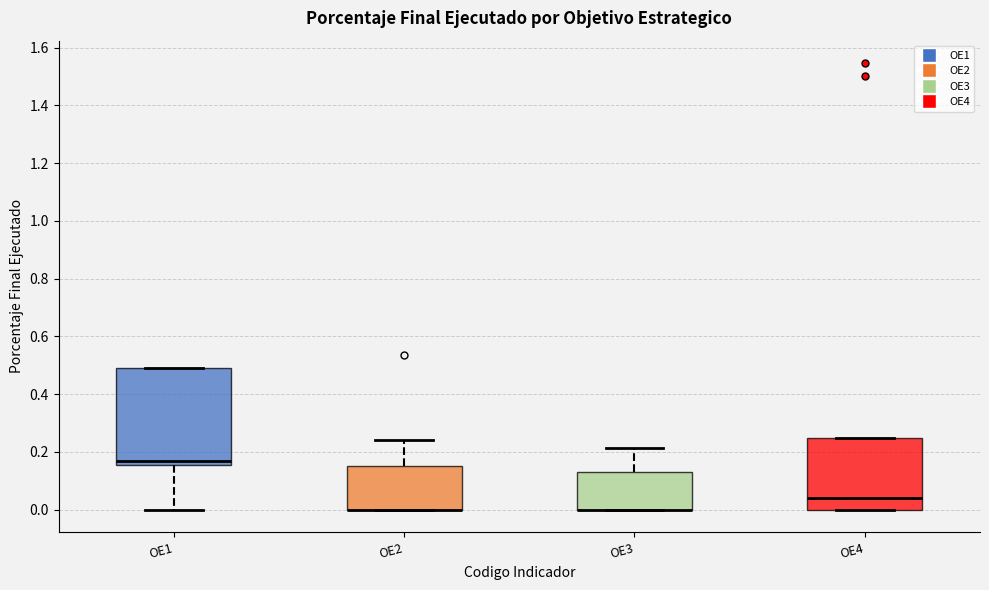

Where does the upper whisker of the box for OE3 end on the y-axis? The values are not printed on the chart, so give them approximately, as read against the axis.

0.22